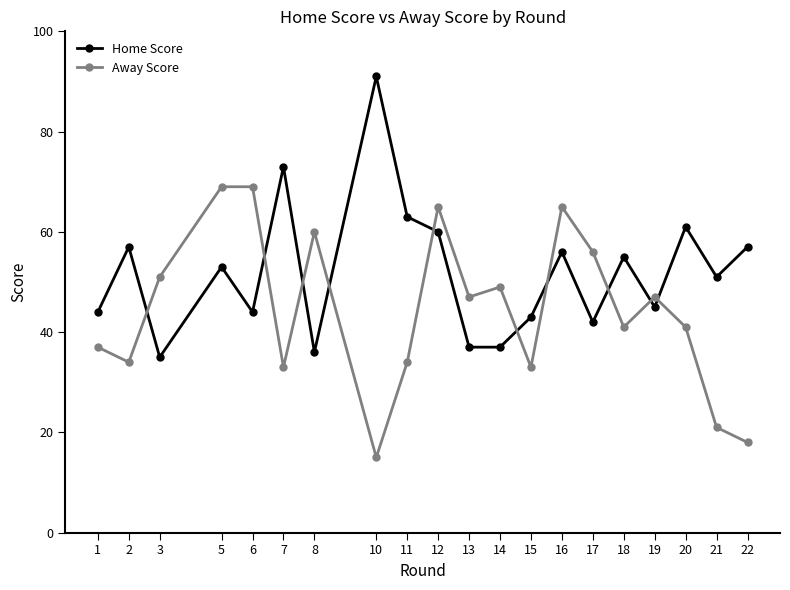

How many data points does each series have?

20